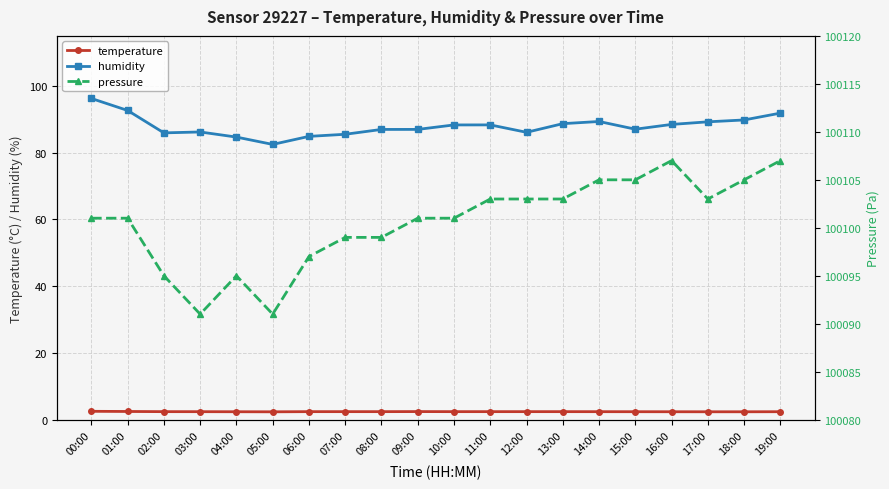

What is the label of the 8th point from the right?

12:00